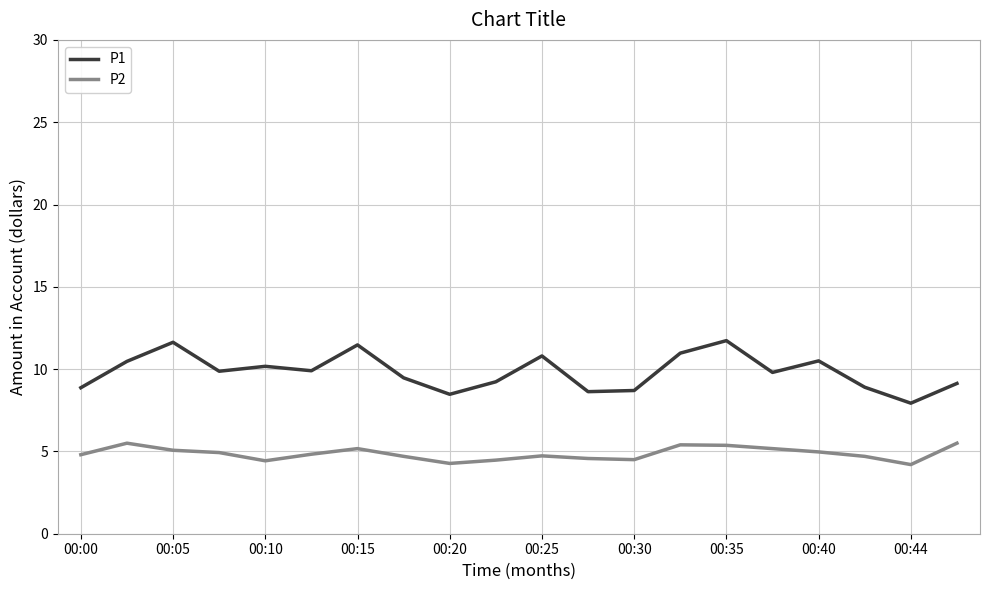

Which series has the largest range (max minus min)?

P1